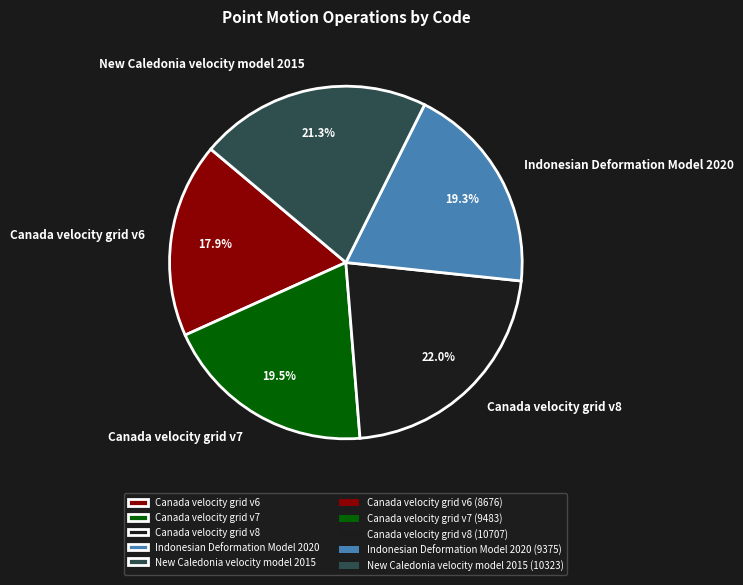

True or false: Canada velocity grid v6 accounts for 18% of the total.

True